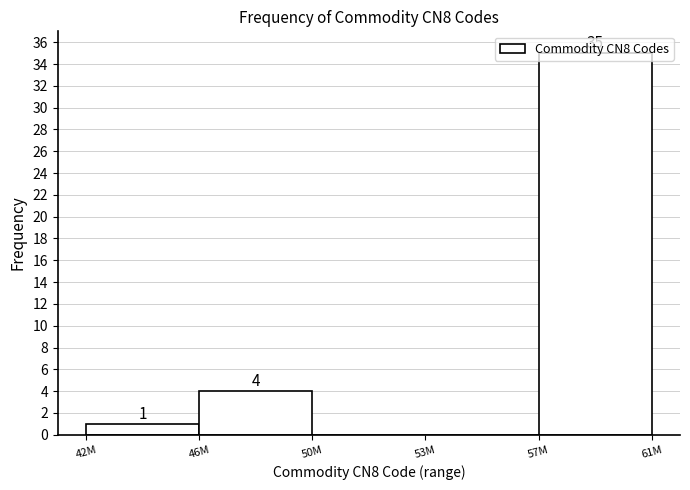

True or false: the data shows 35 at 57M.

True